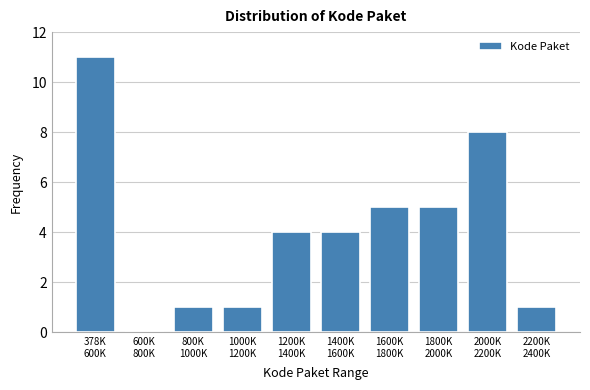

What is the greatest value displayed?

11